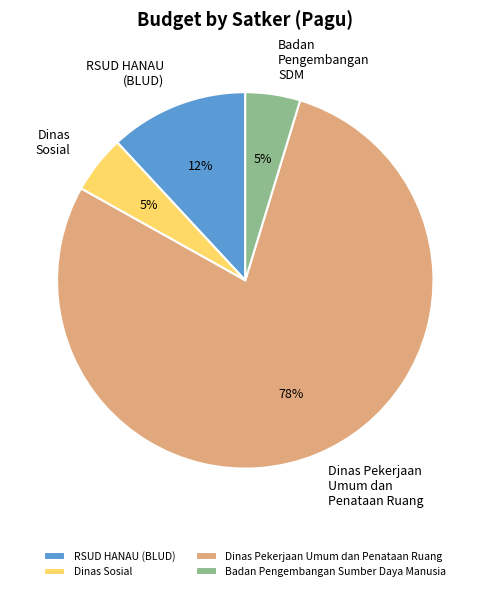

What is the ratio of the value at Badan Pengembangan Sumber Daya Manusia to the value at RSUD HANAU (BLUD)?

0.4